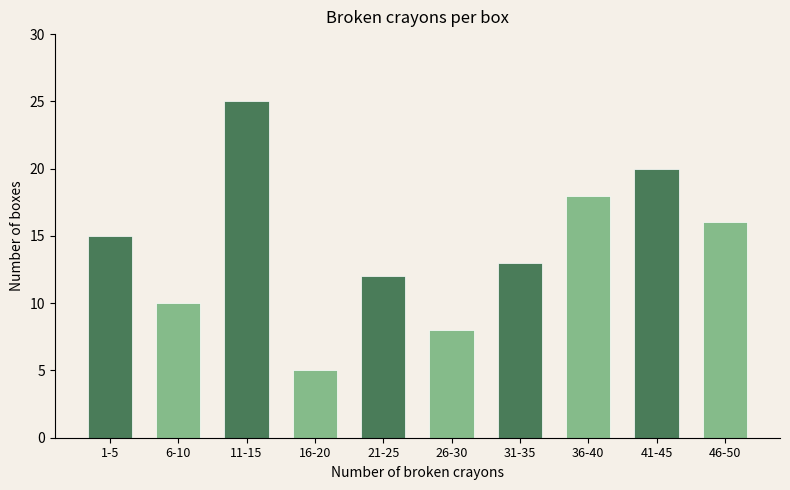

Reading left to right, transcribe all the data shown in this chart.

15	10	25	5	12	8	13	18	20	16